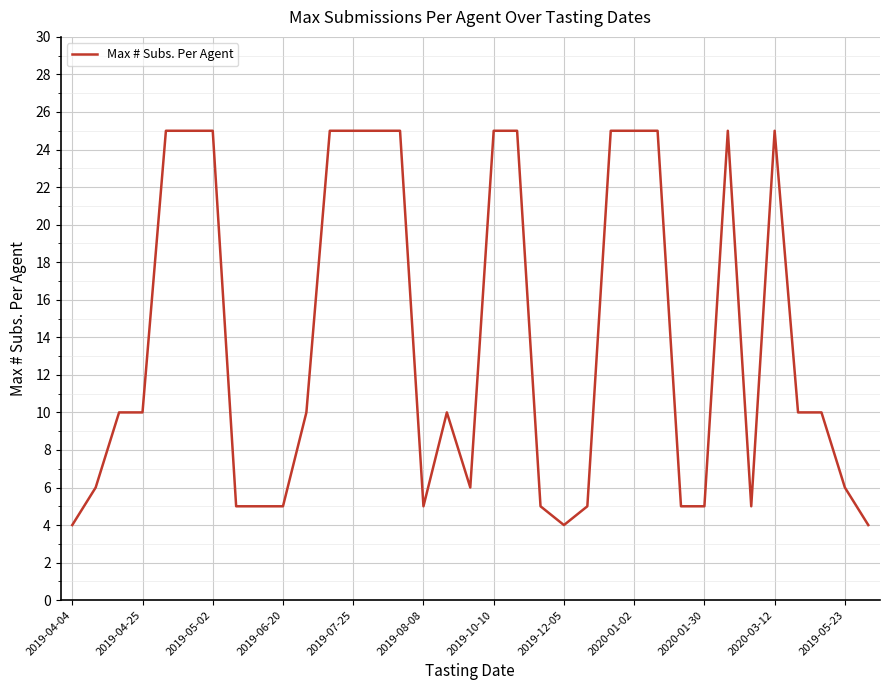

What is the difference between the maximum and minimum values?

21